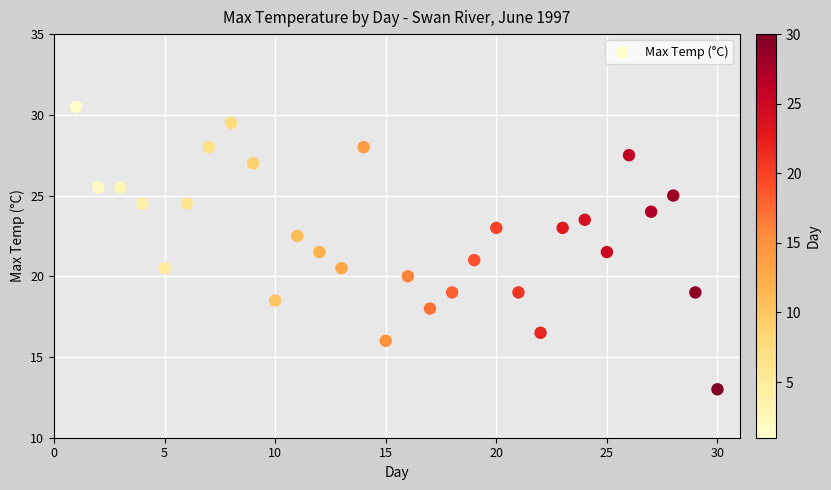

What is the range of Y values (max minus min)?

17.5